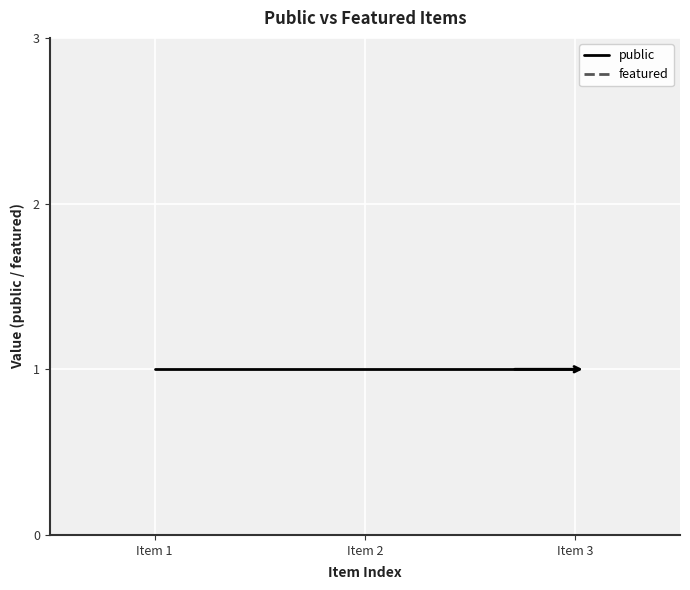

What is the sum of all public values?

3